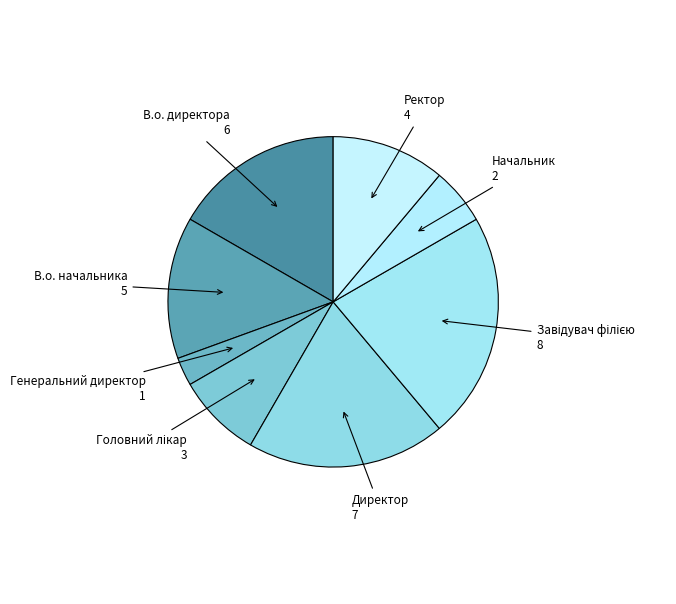

Between Генеральний директор and Директор, which is larger?

Директор